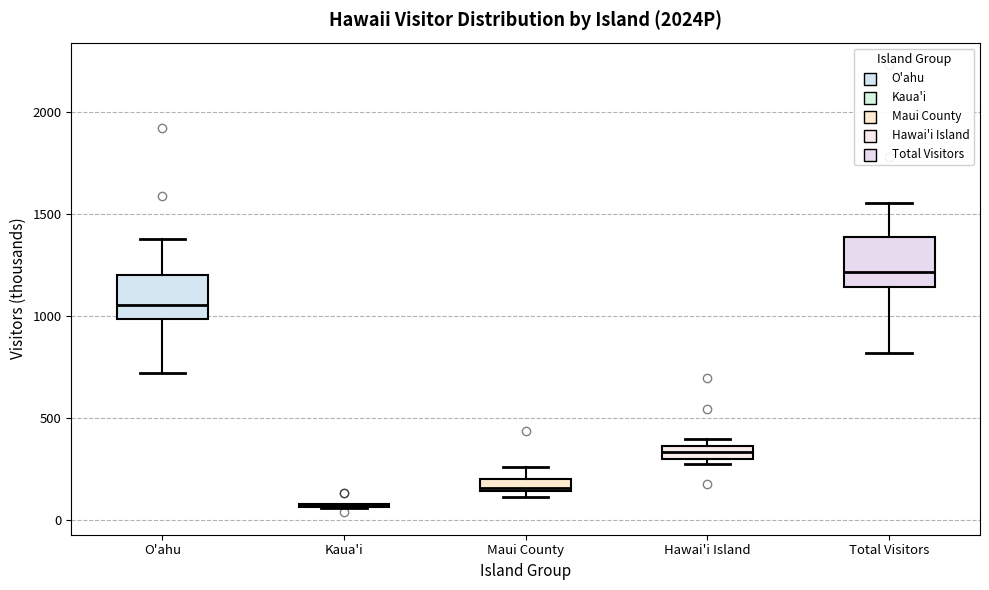

Where is the upper edge of the box for Hawai'i Island on the y-axis? The values are not printed on the chart, so give them approximately, as read against the axis.

350